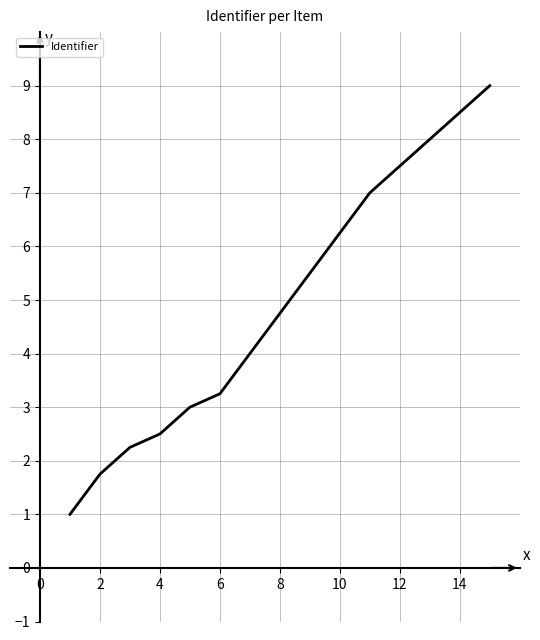

What is the maximum value shown in the chart?

9.0